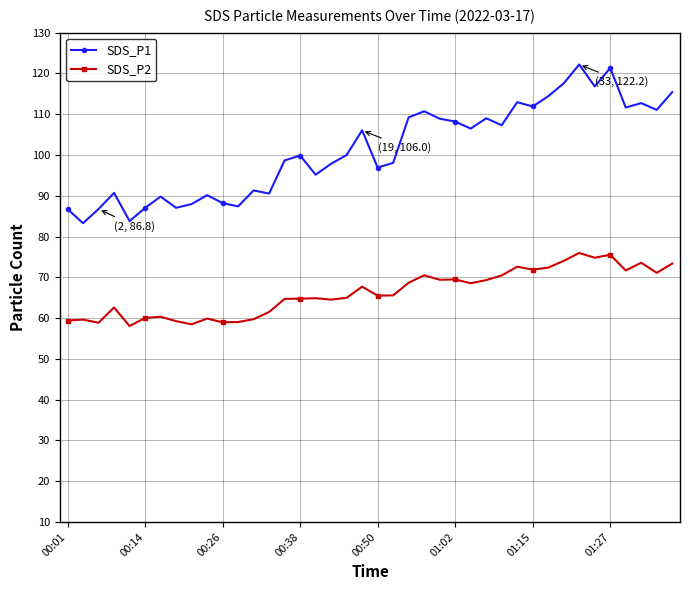

What is the maximum value shown in the chart?

122.2